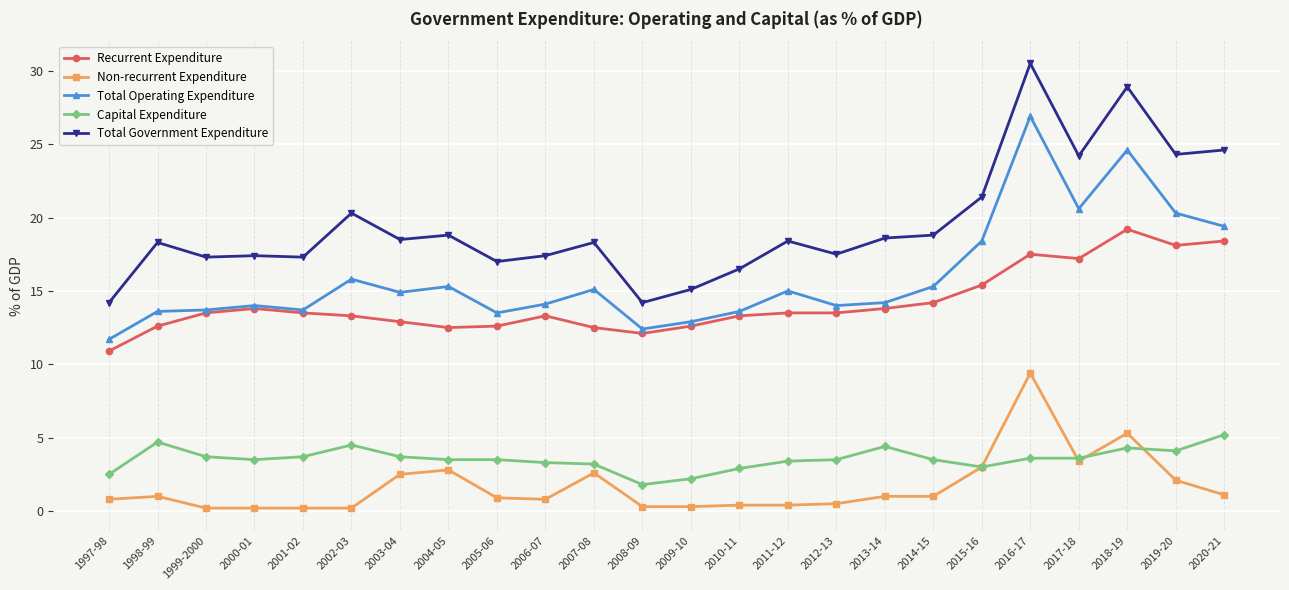

Which series changed the most between 2008-09 and 2014-15?

Total Government Expenditure